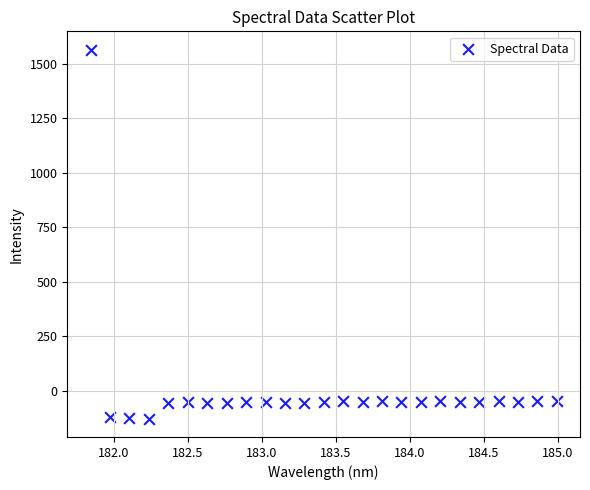

What is the range of X values (max minus min)?

3.1